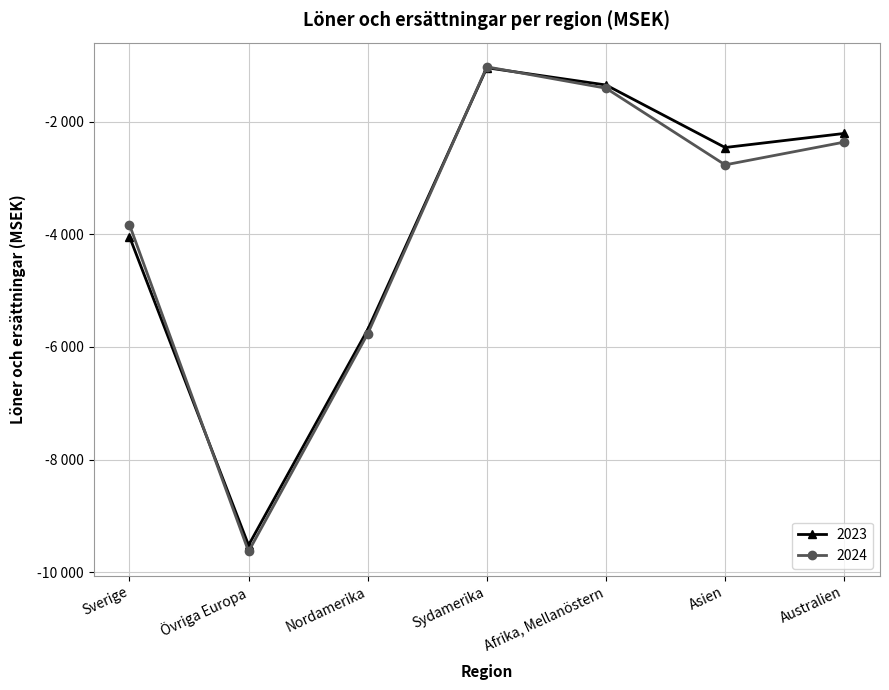

Is this an area chart (filled region under the line)?

No